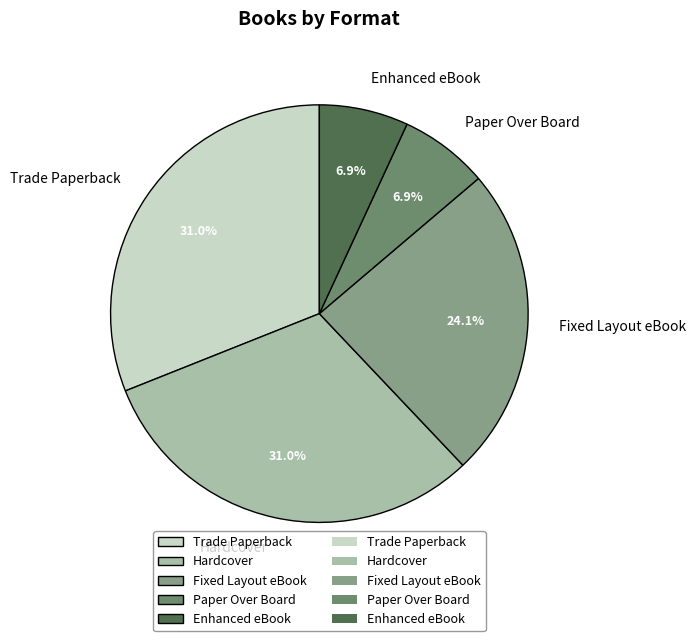

What percentage is NOT represented by Trade Paperback?

69.0%